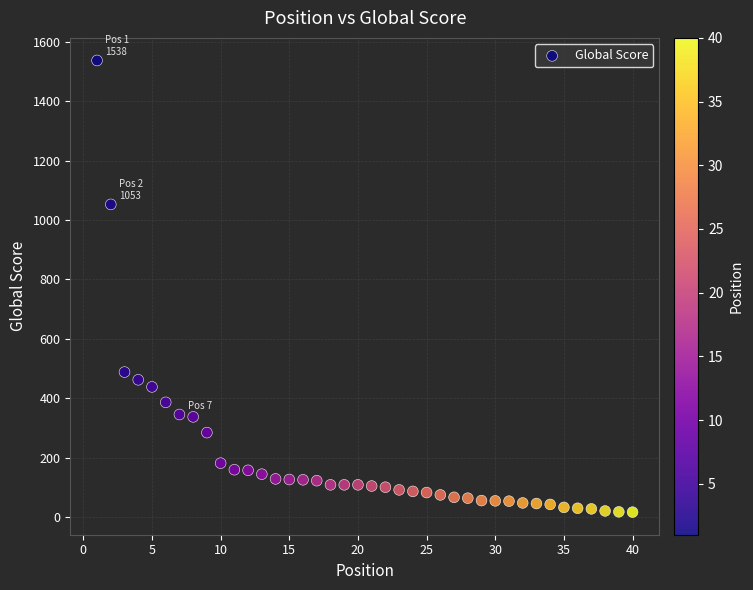

What is the range of Y values (max minus min)?

1522